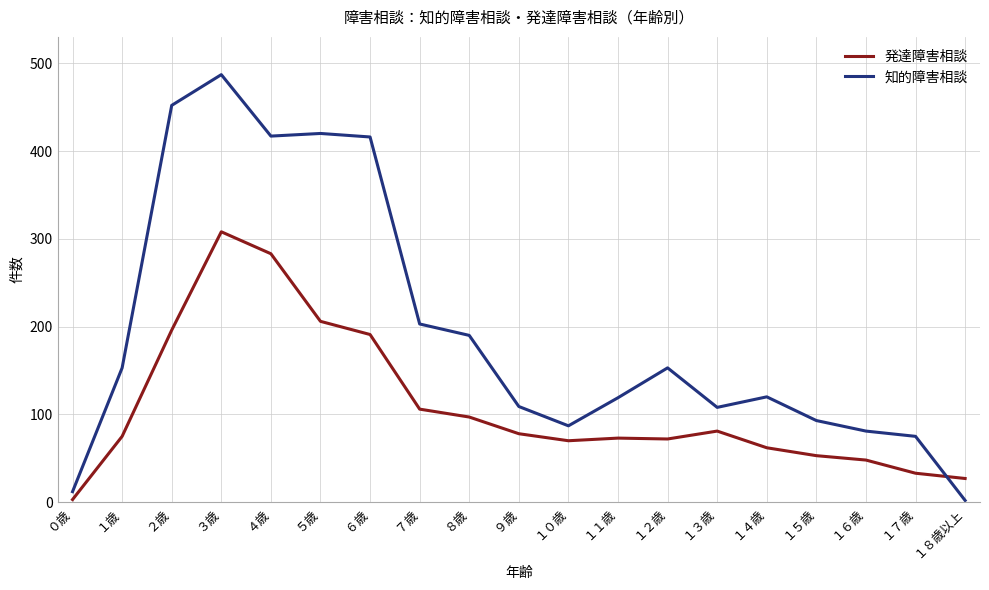

Is the value of 知的障害相談 at １７歳 greater than the value of 発達障害相談 at ２歳?

No